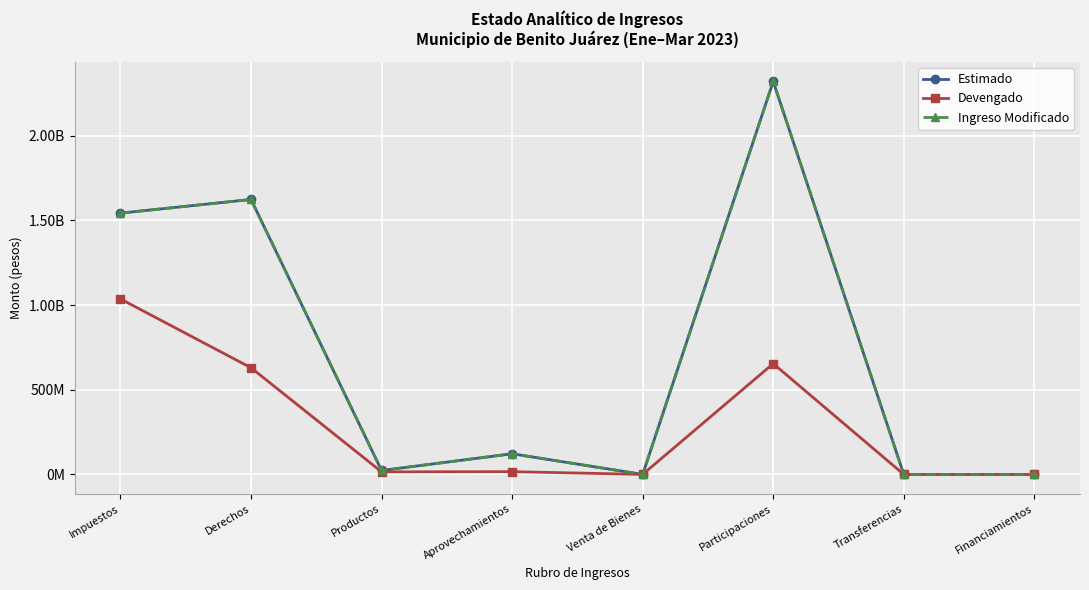

True or false: Ingreso Modificado has more than 2 interior local peaks.

True